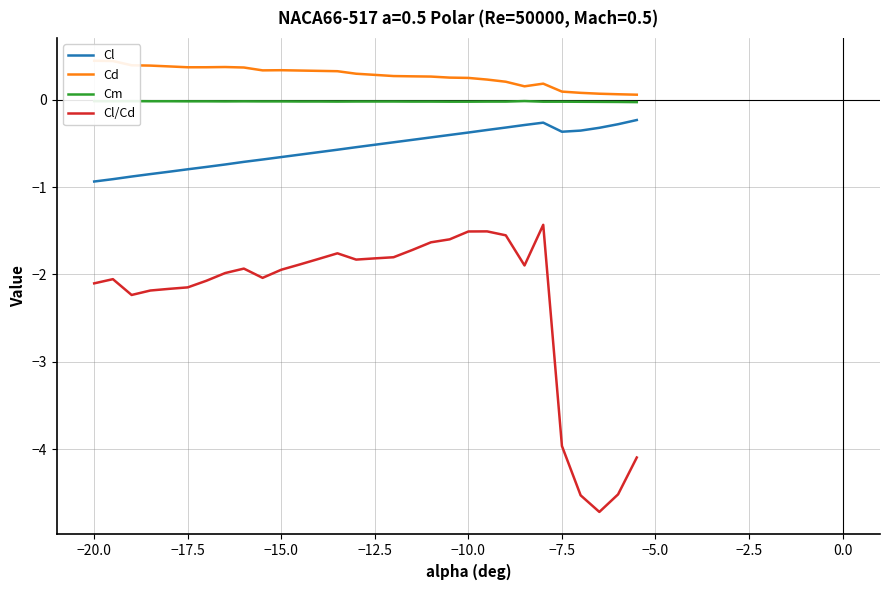

Rank the series by their maximum value, from lowest to highest.

Cl/Cd, Cl, Cm, Cd